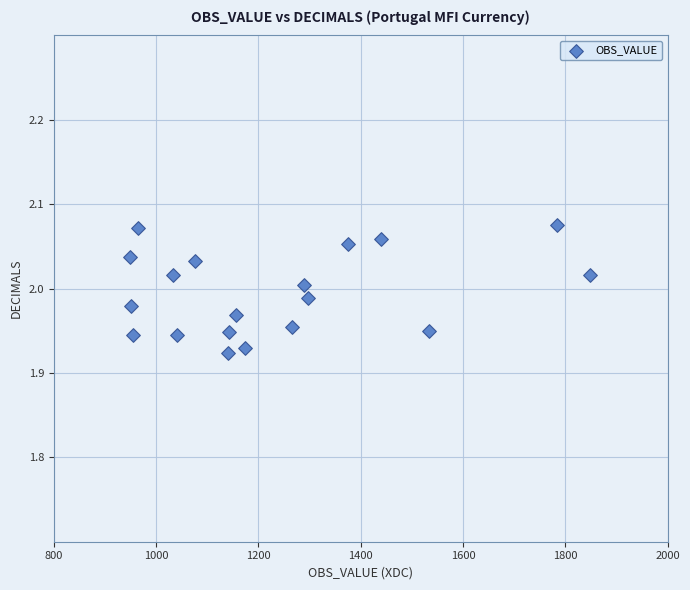

What is the range of X values (max minus min)?

899.6